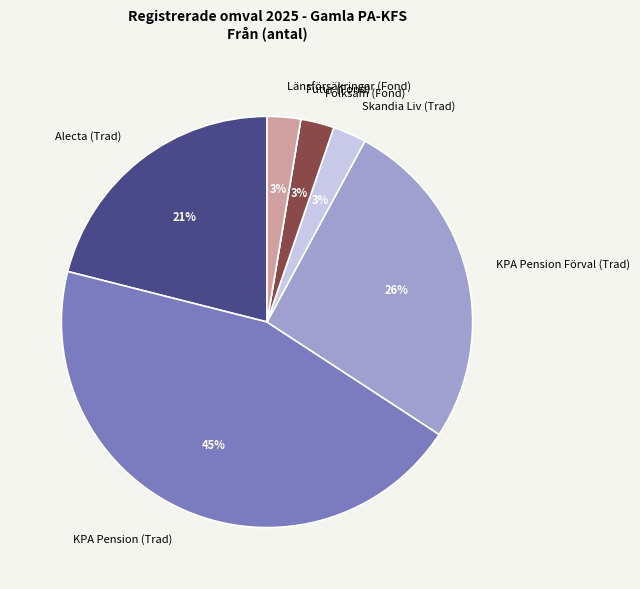

To the nearest percent, what is the difference between the Folksam (Fond) and KPA Pension (Trad) slice percentages?

42%